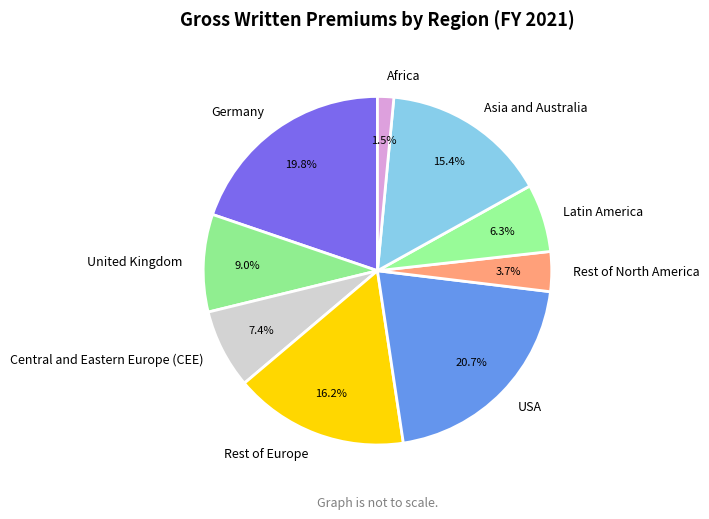

To the nearest percent, what is the combined percentage of Asia and Australia and Africa?

17%